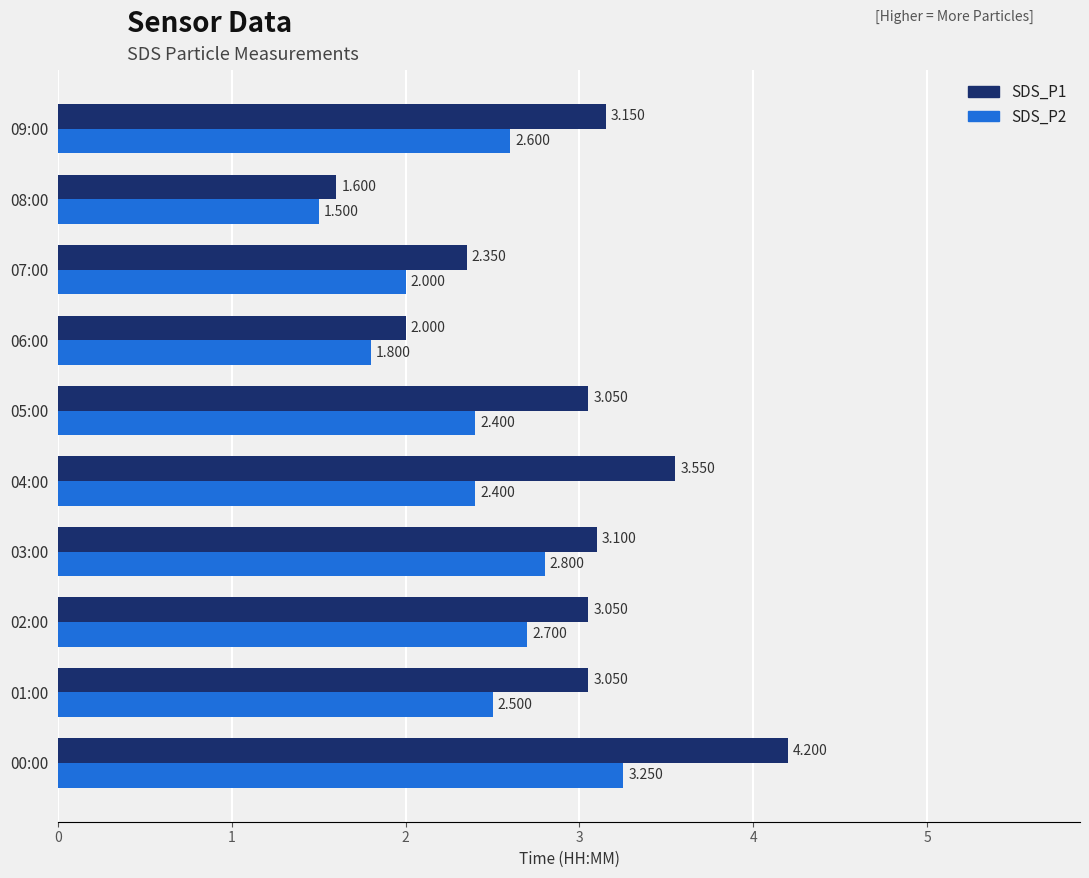

Rank the series by their maximum value, from lowest to highest.

SDS_P2, SDS_P1